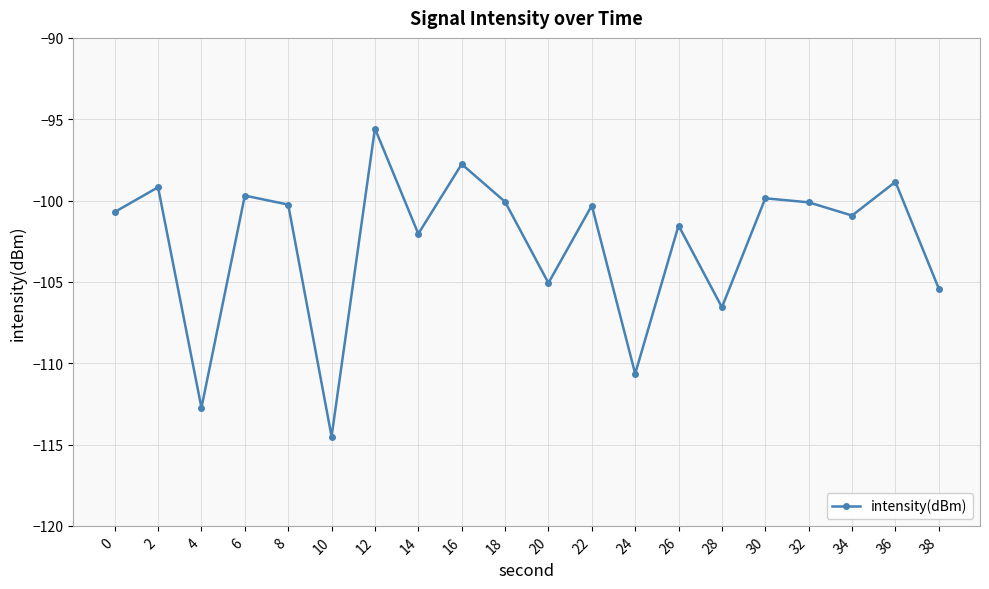

What is the greatest value displayed?

-95.6